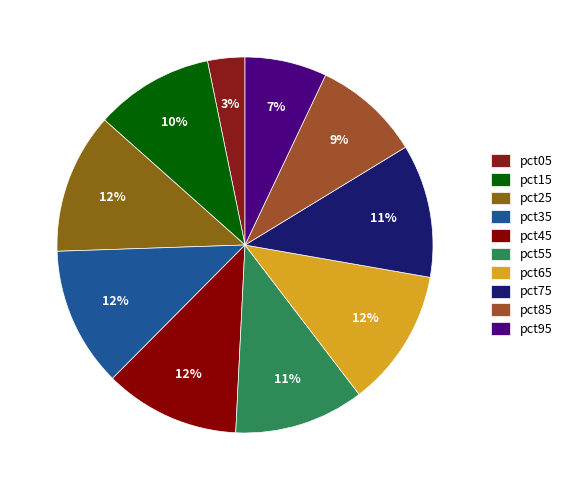

Does pct65 represent more than half of the total?

No